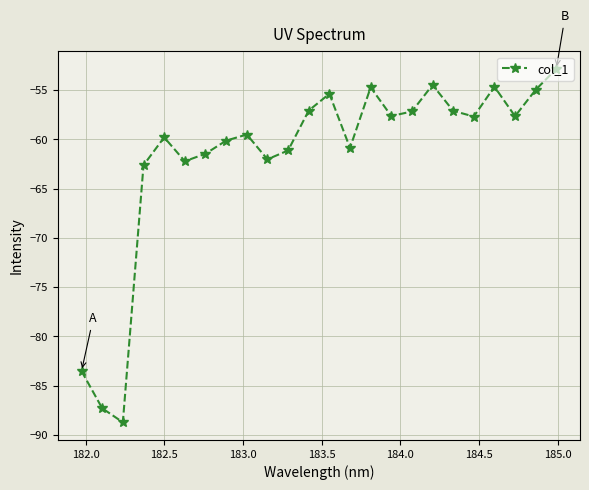

How many interior local peaks (higher than both neighbors) does the data have?

6